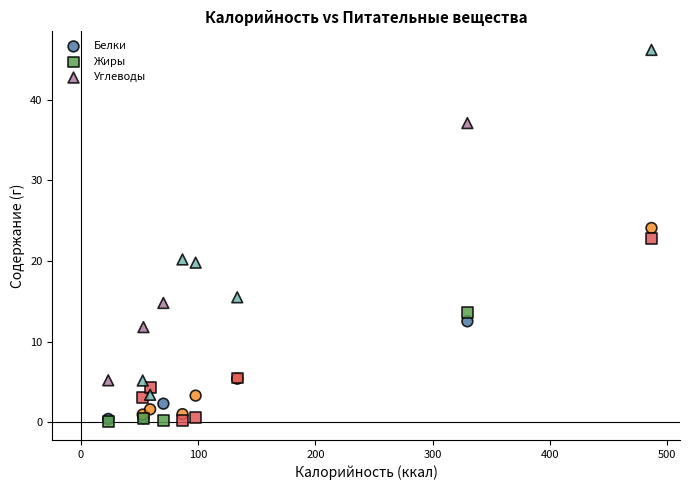

Which series reaches the maximum Y coordinate?

Углеводы